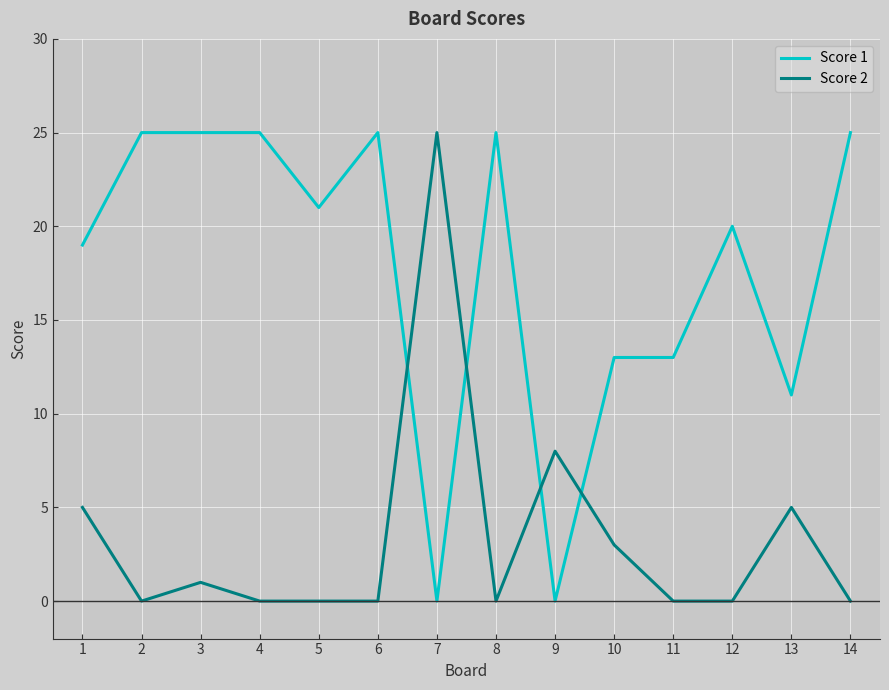

Where is the first local maximum for Score 2?

3